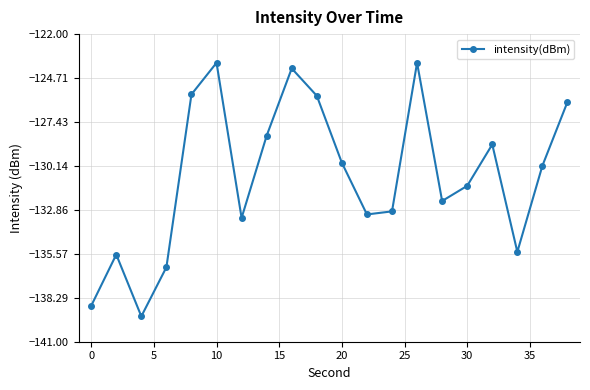

What is the greatest value displayed?

-123.8